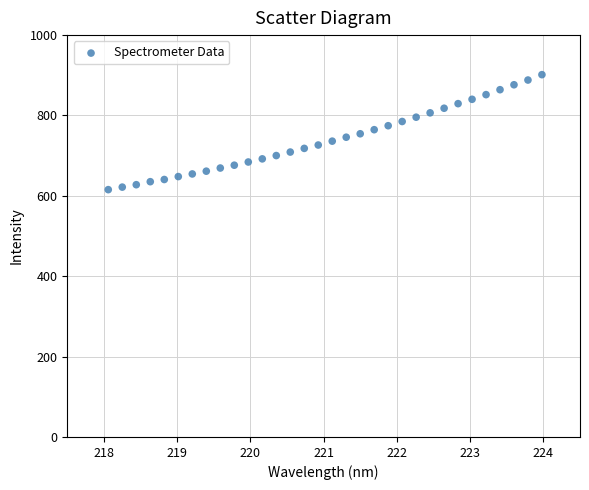

What is the range of X values (max minus min)?

5.9